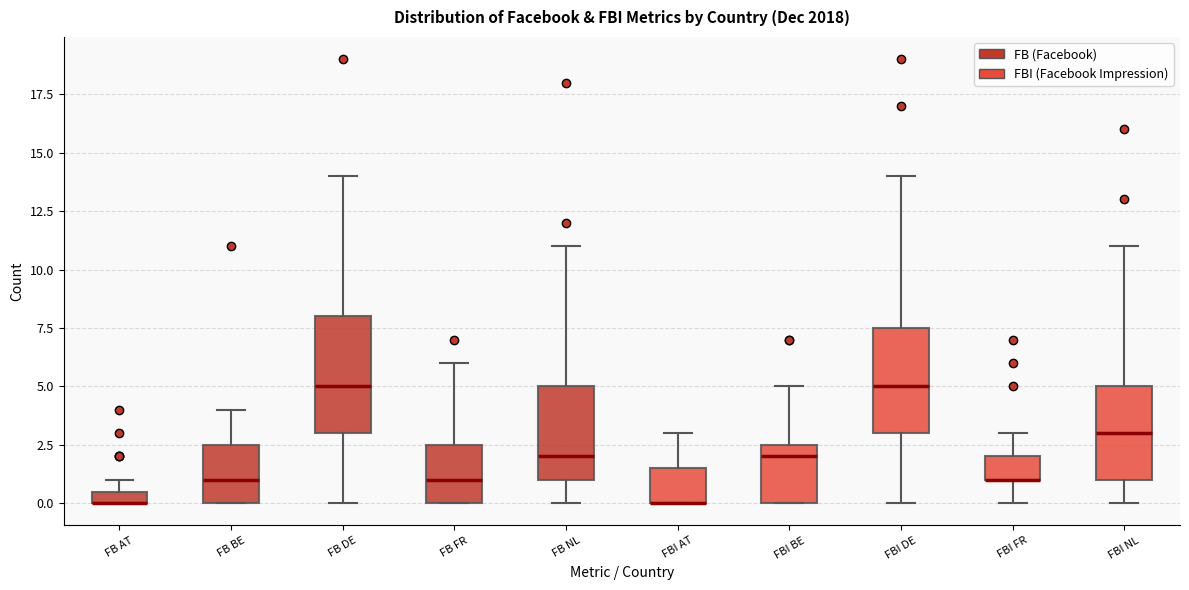

Which box is the tallest, from its lower edge to its upper edge?

FB DE